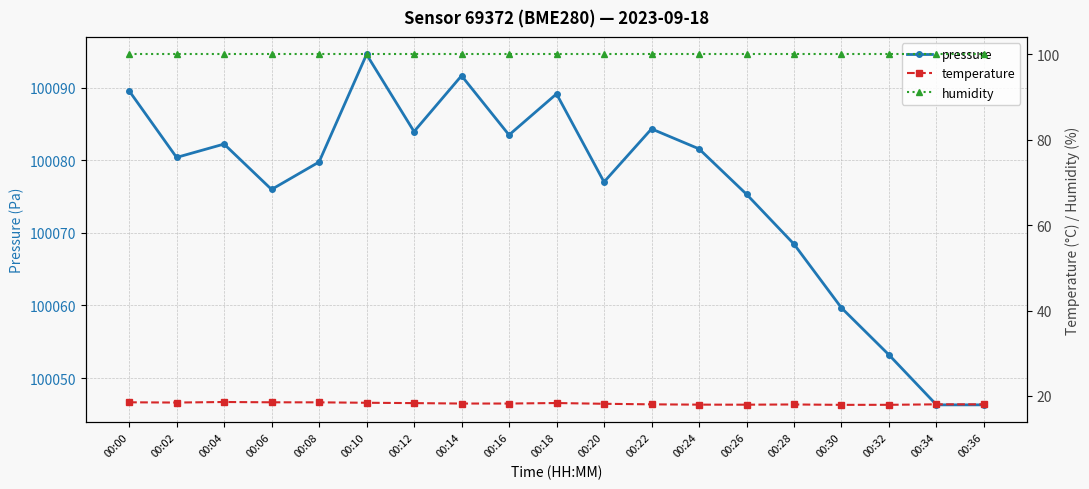

What is the spread (max minus min) of values at 00:10?

100076.2